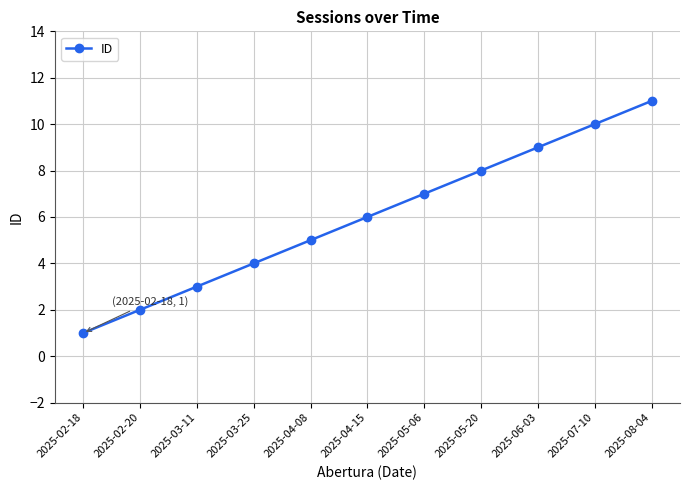

What position from the left is 2025-05-20?

8